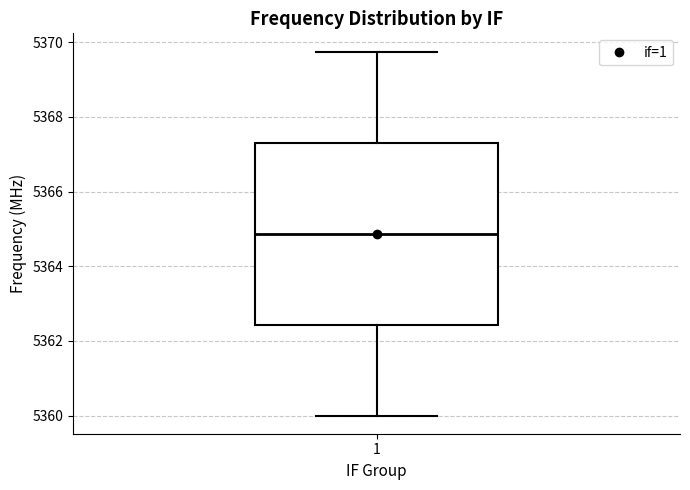

Transcribe this box plot: give where the median line is, the range the box spans, and where the two whiskers end, as read against the y-axis. The values are not printed on the chart, so give them approximately, as read against the axis.

median 5364.8, box 5362.4 to 5367.4, whiskers 5360.0 to 5369.8